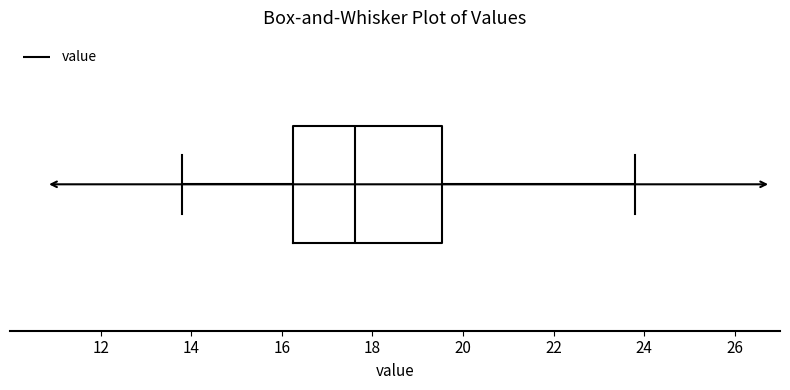

Transcribe this box plot: give where the median line is, the range the box spans, and where the two whiskers end, as read against the x-axis. The values are not printed on the chart, so give them approximately, as read against the axis.

median 17.6, box 16.2 to 19.6, whiskers 13.8 to 23.8